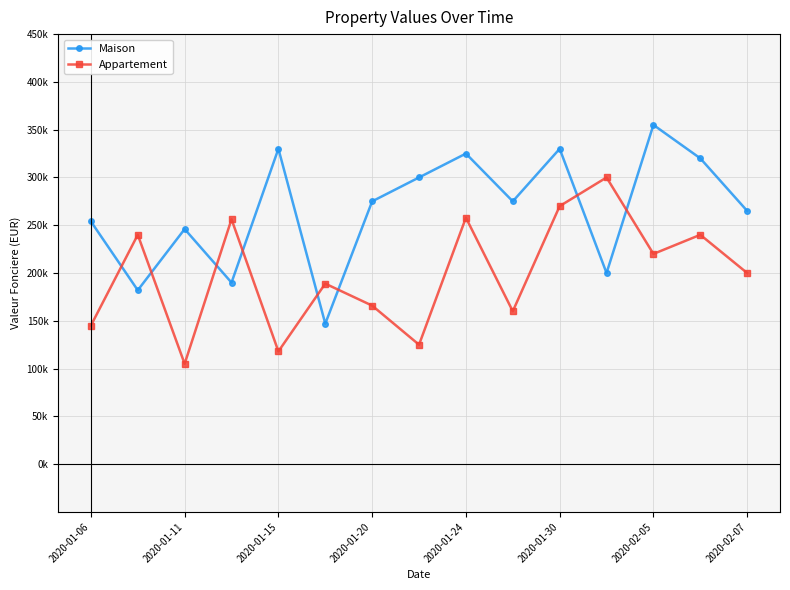

After their last crossing, which series has the higher values: Maison or Appartement?

Maison